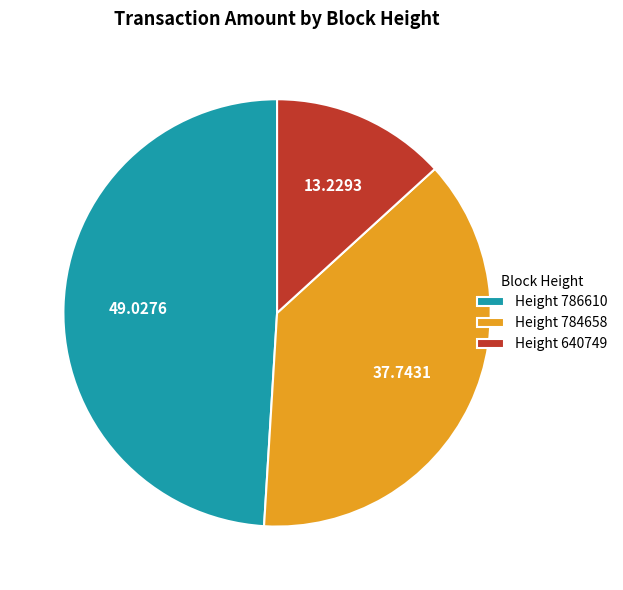

Which slice is the largest?

Height 786610